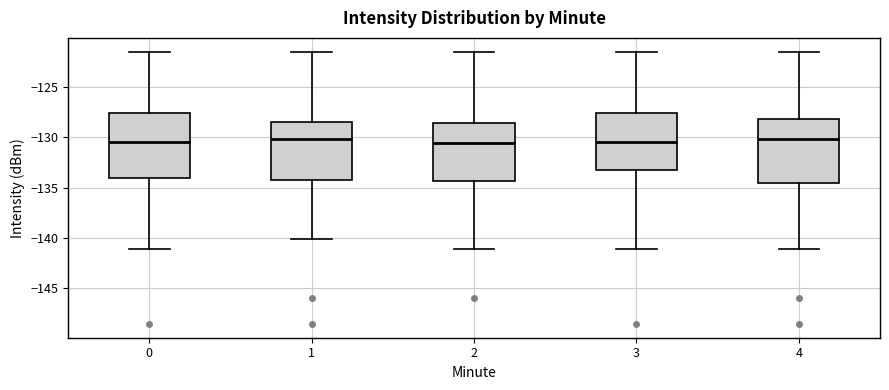

Reading left to right, read every box against the y-axis: the position of its median line, the range the box covers, and the ends of its whiskers. The values are not printed on the chart, so give them approximately, as read against the axis.

0: median -130.5, box -134.0 to -127.5, whiskers -141.0 to -121.5
1: median -130.0, box -134.0 to -128.5, whiskers -140.0 to -121.5
2: median -130.5, box -134.5 to -128.5, whiskers -141.0 to -121.5
3: median -130.5, box -133.5 to -127.5, whiskers -141.0 to -121.5
4: median -130.0, box -134.5 to -128.0, whiskers -141.0 to -121.5